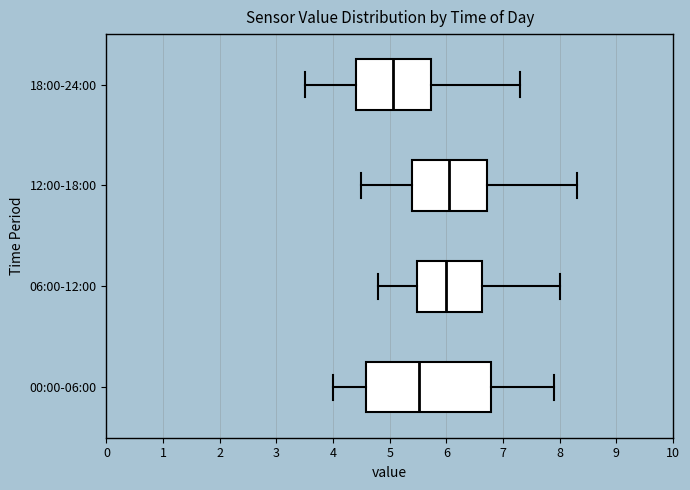

Reading bottom to top, transcribe this box plot: for each box, give where its median line is, the range the box spans, and where its two whiskers end, as read against the x-axis. The values are not printed on the chart, so give them approximately, as read against the axis.

00:00-06:00: median 5.5, box 4.6 to 6.8, whiskers 4.0 to 7.9
06:00-12:00: median 6.0, box 5.5 to 6.6, whiskers 4.8 to 8.0
12:00-18:00: median 6.1, box 5.4 to 6.7, whiskers 4.5 to 8.3
18:00-24:00: median 5.1, box 4.4 to 5.7, whiskers 3.5 to 7.3